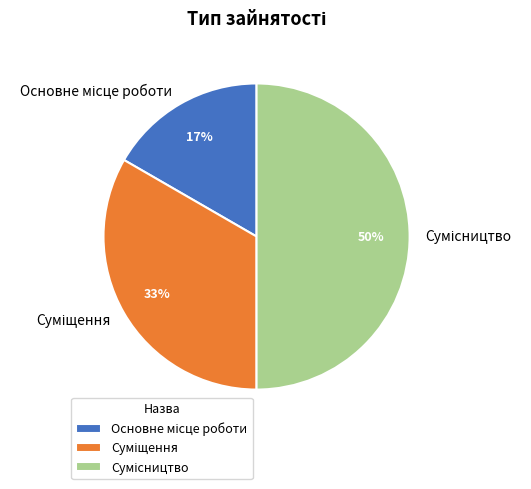

Count the number of slices in the pie.

3